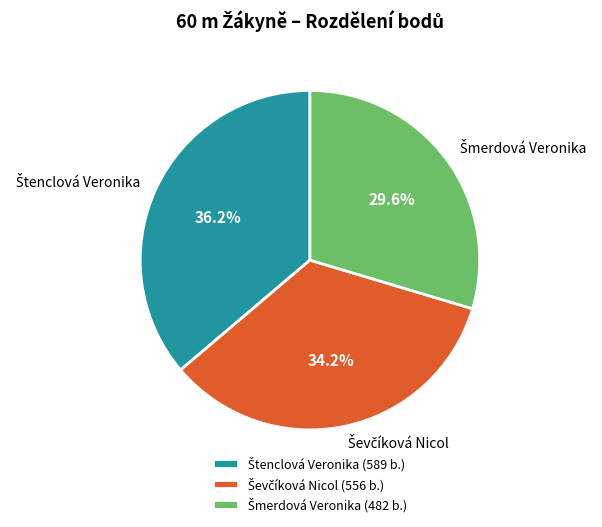

To the nearest percent, what is the average slice percentage?

33%